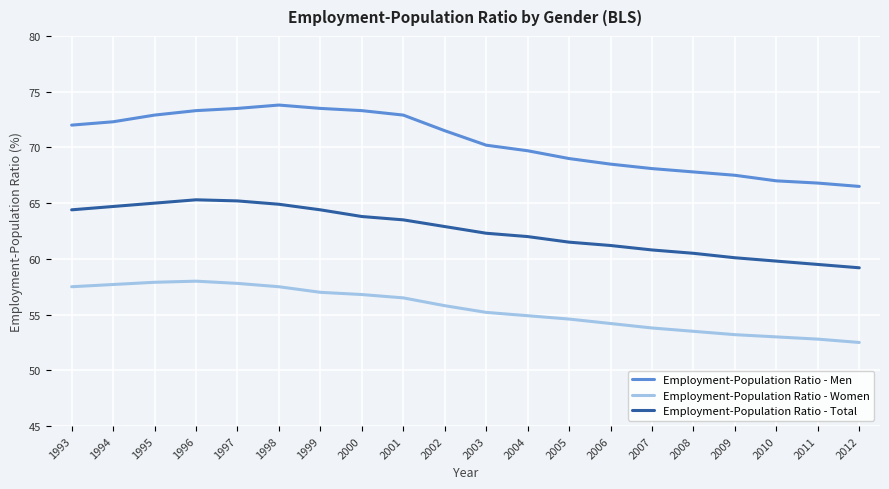

At which label does Employment-Population Ratio - Women reach its minimum?

2012